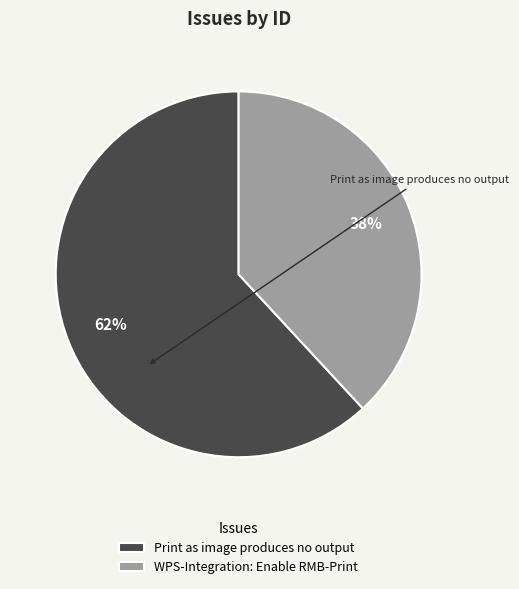

Is it true that Print as image produces no output is 62% of the pie?

True